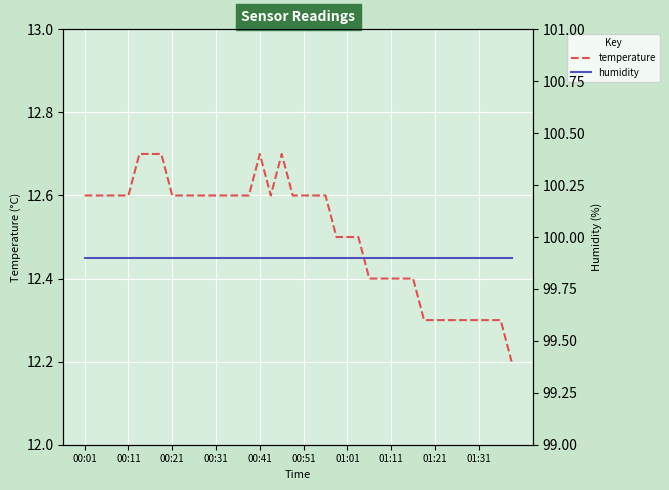

The value of temperature at 01:11 is 12.4. True or false?

True